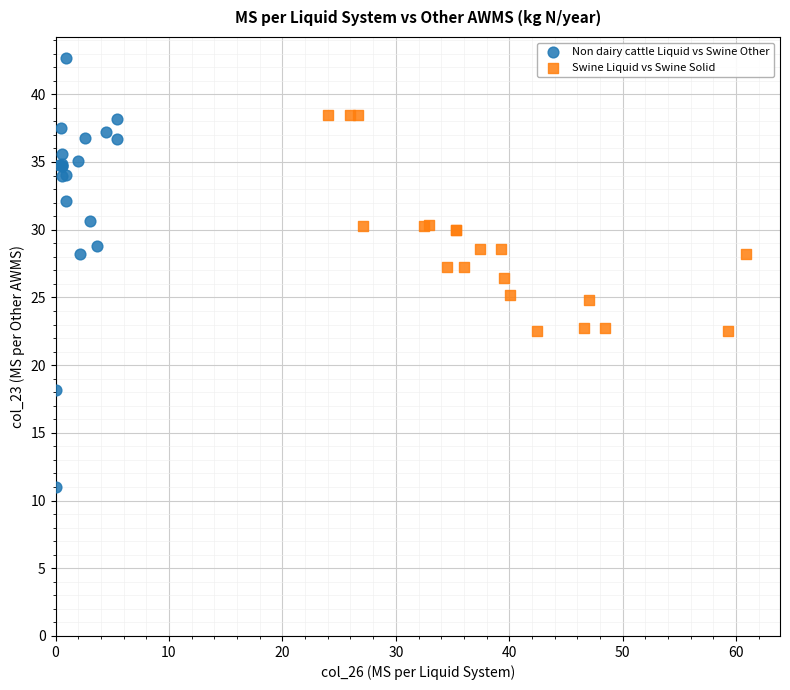

What are all the series names shown in the legend?

Non dairy cattle Liquid vs Swine Other, Swine Liquid vs Swine Solid